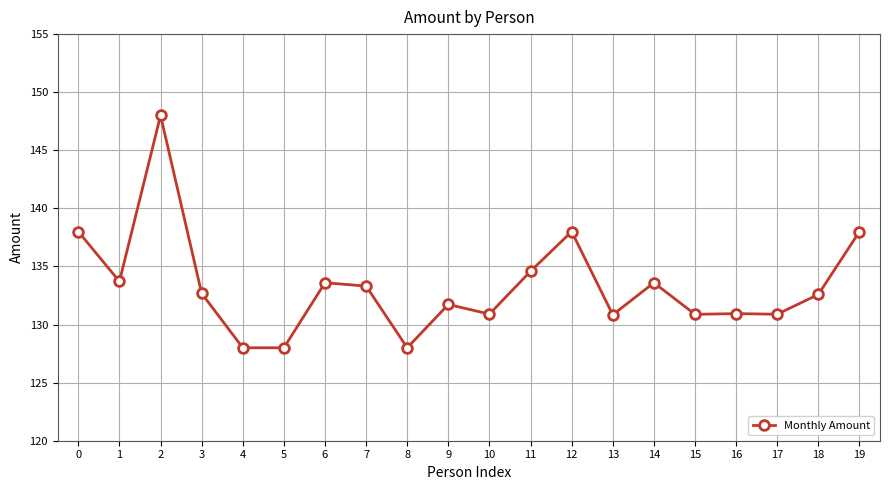

At which category does the data reach its first local peak?

2